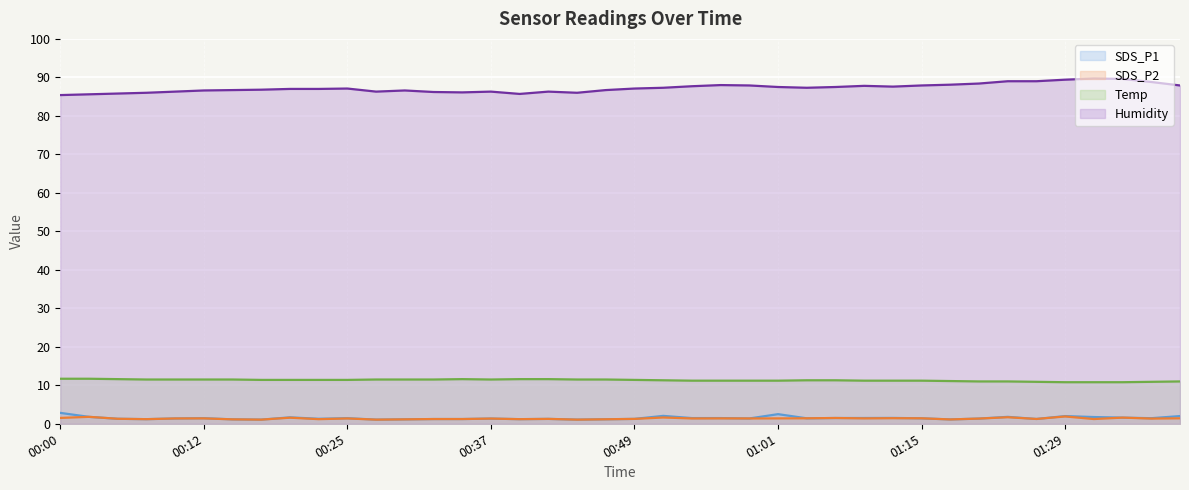

What is the minimum value shown in the chart?

1.1